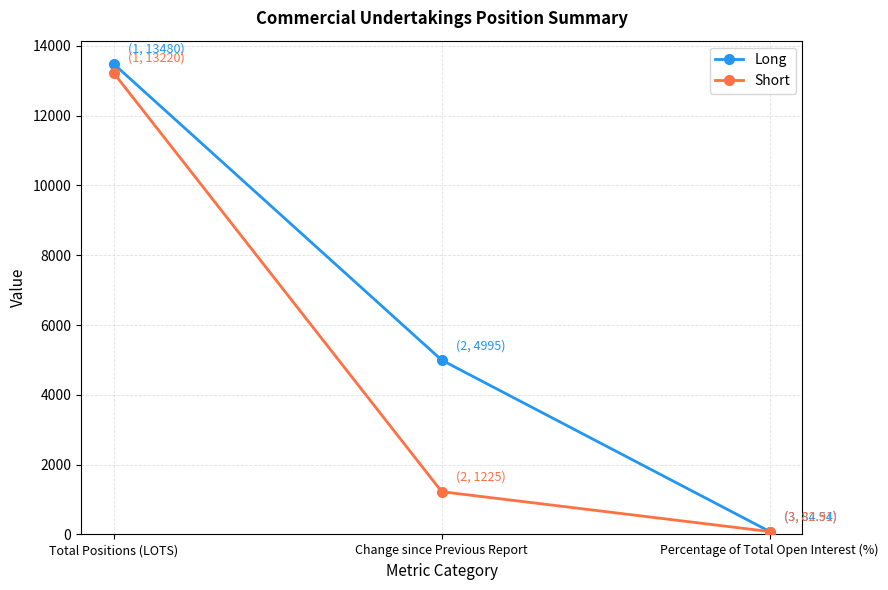

Reading left to right, list all the values displayed in this chart.

Long: 13480.0	4995.0	84.5
Short: 13220.0	1225.0	82.9